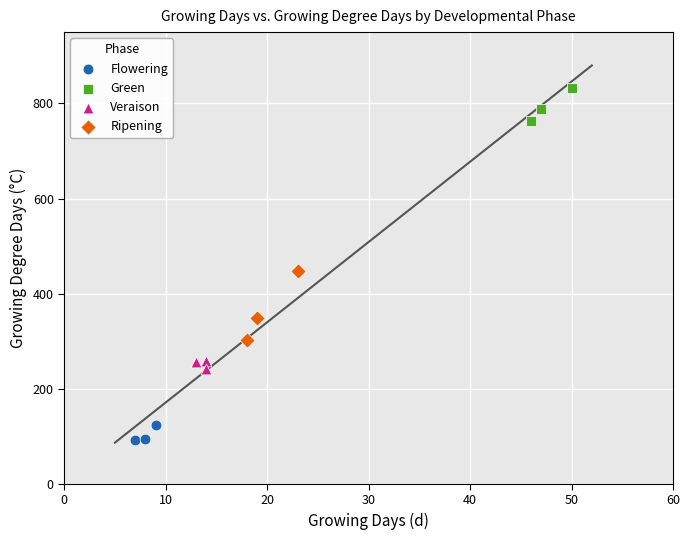

Which series has the widest spread of Y values?

Ripening